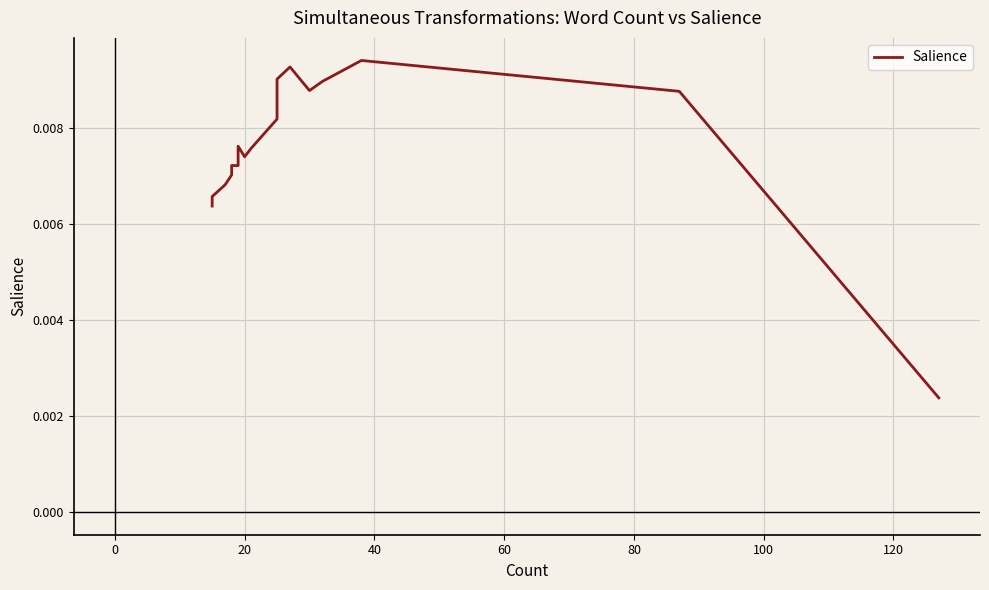

True or false: the data shows 0.0 at 20.

False